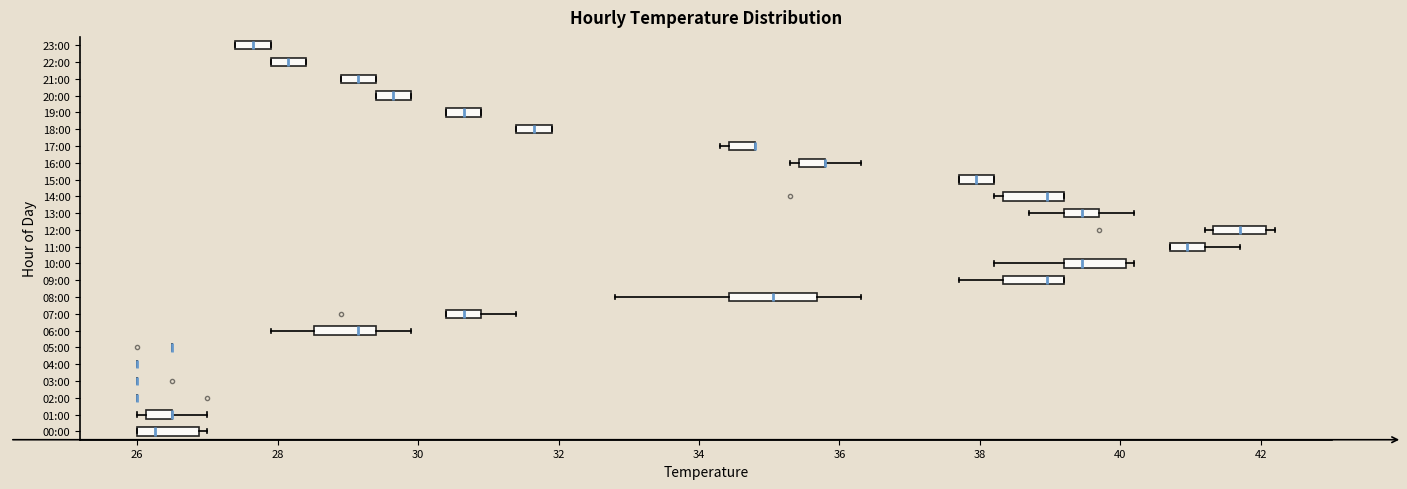

Where is the left edge of the box for 20:00 on the x-axis? The values are not printed on the chart, so give them approximately, as read against the axis.

29.4